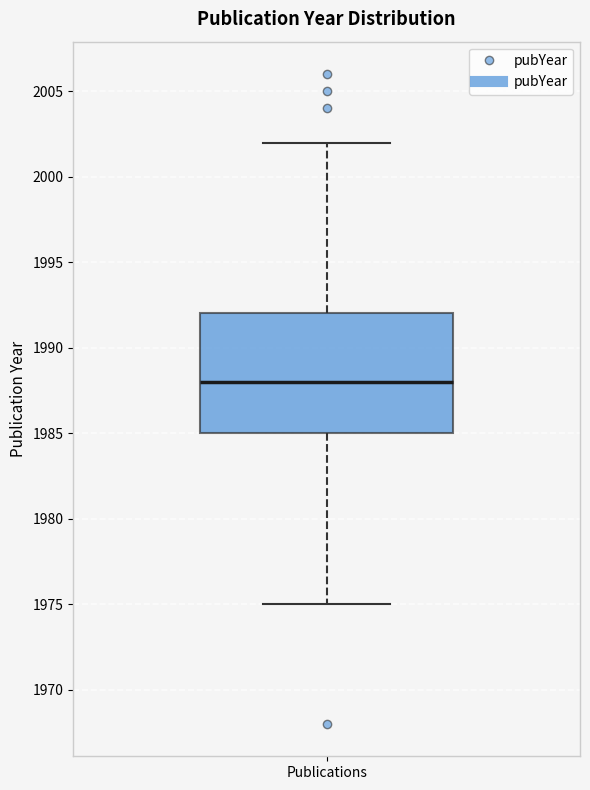

Where does the median line of the box for Publications sit on the y-axis? The values are not printed on the chart, so give them approximately, as read against the axis.

1988